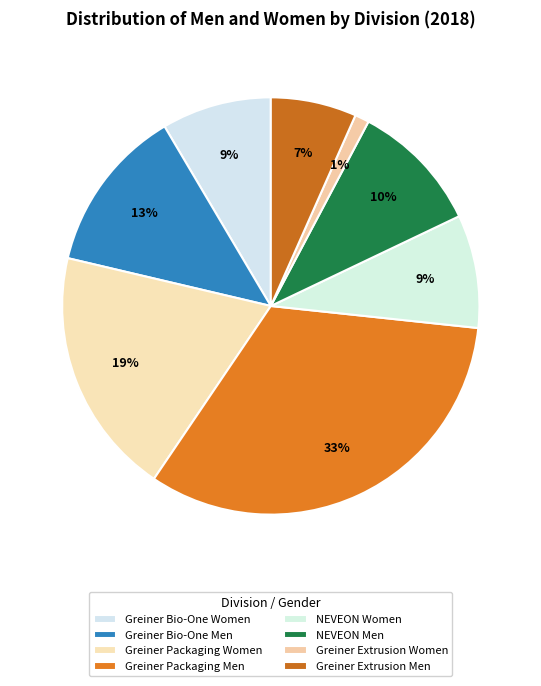

Count the number of slices in the pie.

8